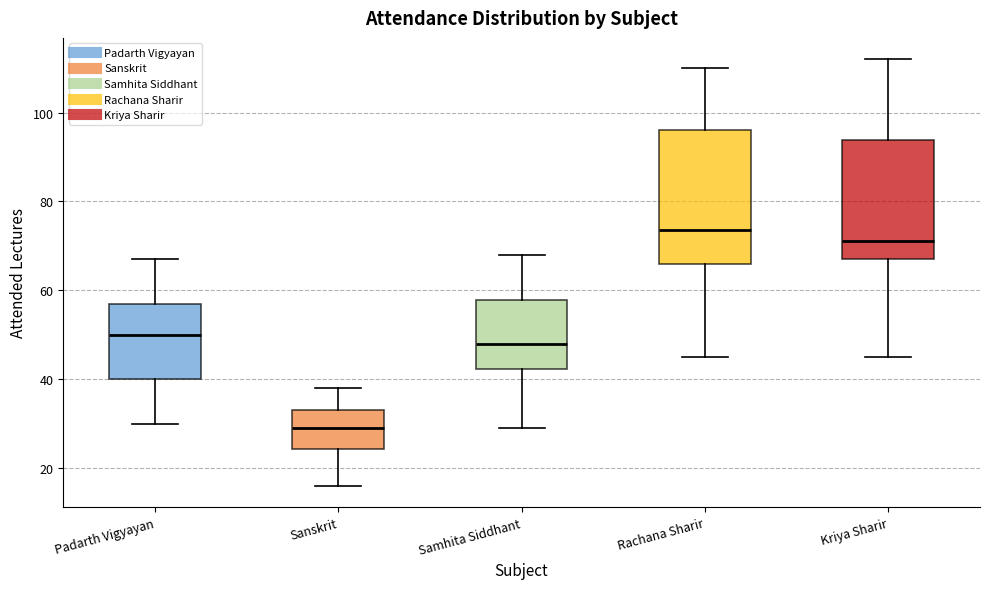

Reading left to right, transcribe this box plot: for each box, give where its median line is, the range the box spans, and where its two whiskers end, as read against the y-axis. The values are not printed on the chart, so give them approximately, as read against the axis.

Padarth Vigyayan: median 50, box 40 to 58, whiskers 30 to 68
Sanskrit: median 30, box 24 to 34, whiskers 16 to 38
Samhita Siddhant: median 48, box 42 to 58, whiskers 30 to 68
Rachana Sharir: median 74, box 66 to 96, whiskers 46 to 110
Kriya Sharir: median 72, box 68 to 94, whiskers 46 to 112